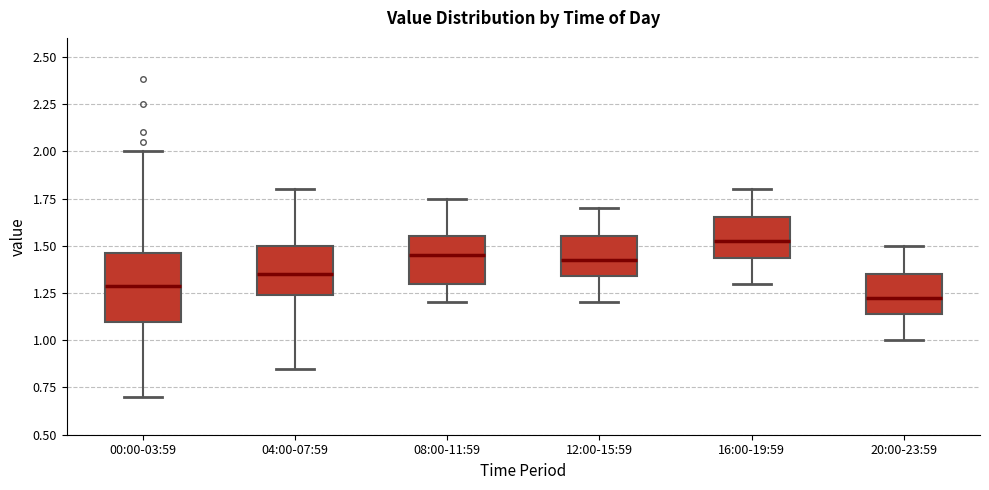

Reading left to right, read every box against the y-axis: the position of its median line, the range the box covers, and the ends of its whiskers. The values are not printed on the chart, so give them approximately, as read against the axis.

00:00-03:59: median 1.30, box 1.10 to 1.45, whiskers 0.70 to 2.00
04:00-07:59: median 1.35, box 1.25 to 1.50, whiskers 0.85 to 1.80
08:00-11:59: median 1.45, box 1.30 to 1.55, whiskers 1.20 to 1.75
12:00-15:59: median 1.45, box 1.35 to 1.55, whiskers 1.20 to 1.70
16:00-19:59: median 1.55, box 1.45 to 1.65, whiskers 1.30 to 1.80
20:00-23:59: median 1.25, box 1.15 to 1.35, whiskers 1.00 to 1.50